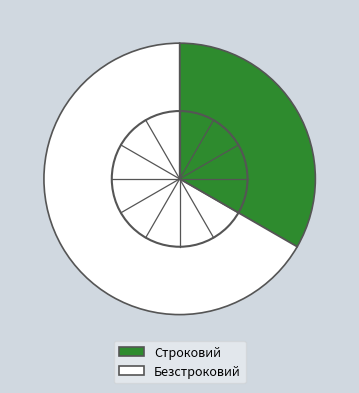

How many segments does this pie chart have?

2